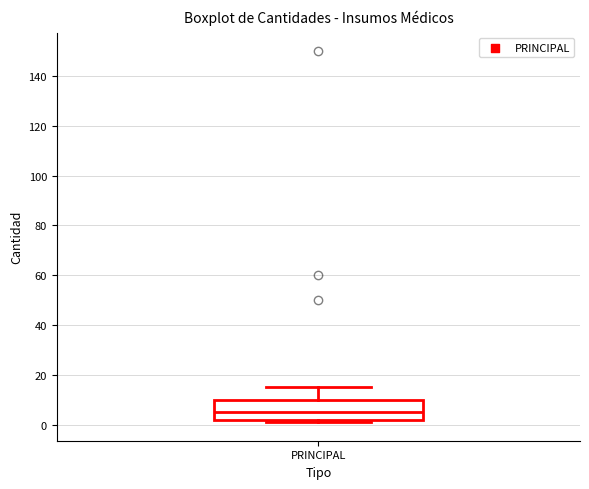

Read this box plot against the y-axis: the position of the median line, the range covered by the box, and the ends of both whiskers. The values are not printed on the chart, so give them approximately, as read against the axis.

median 6, box 2 to 10, whiskers 2 (just below the box's lower edge) to 16